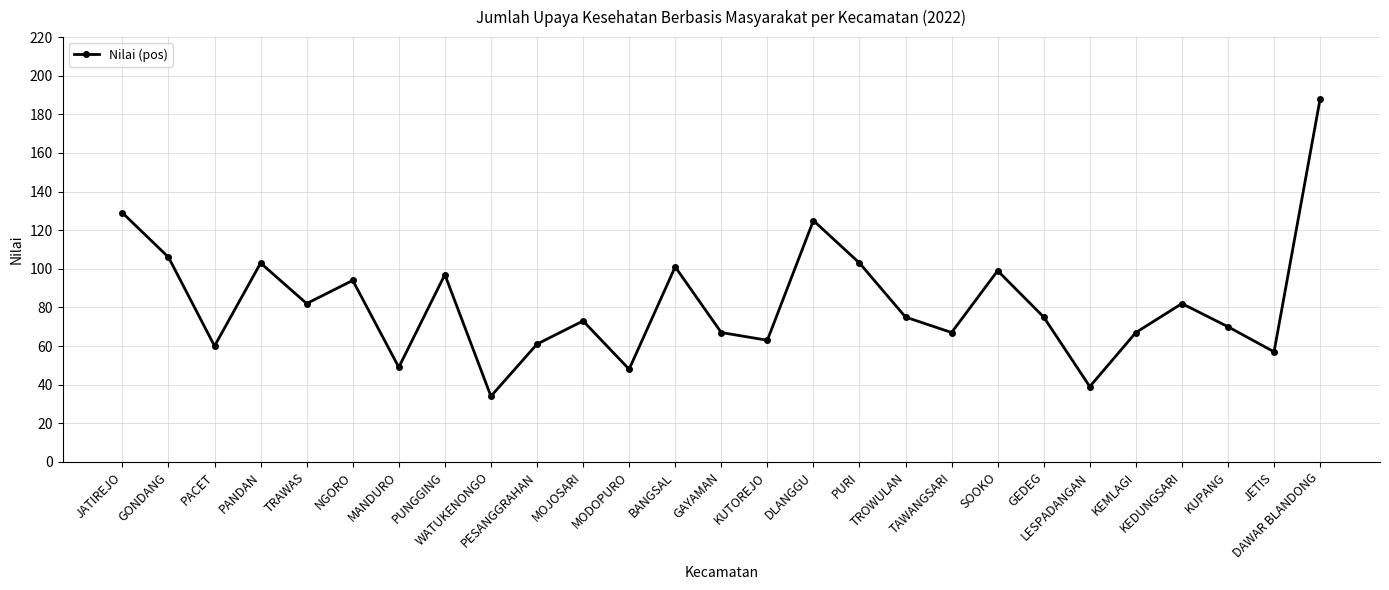

Reading right to left, transcribe all the data shown in this chart.

188	57	70	82	67	39	75	99	67	75	103	125	63	67	101	48	73	61	34	97	49	94	82	103	60	106	129